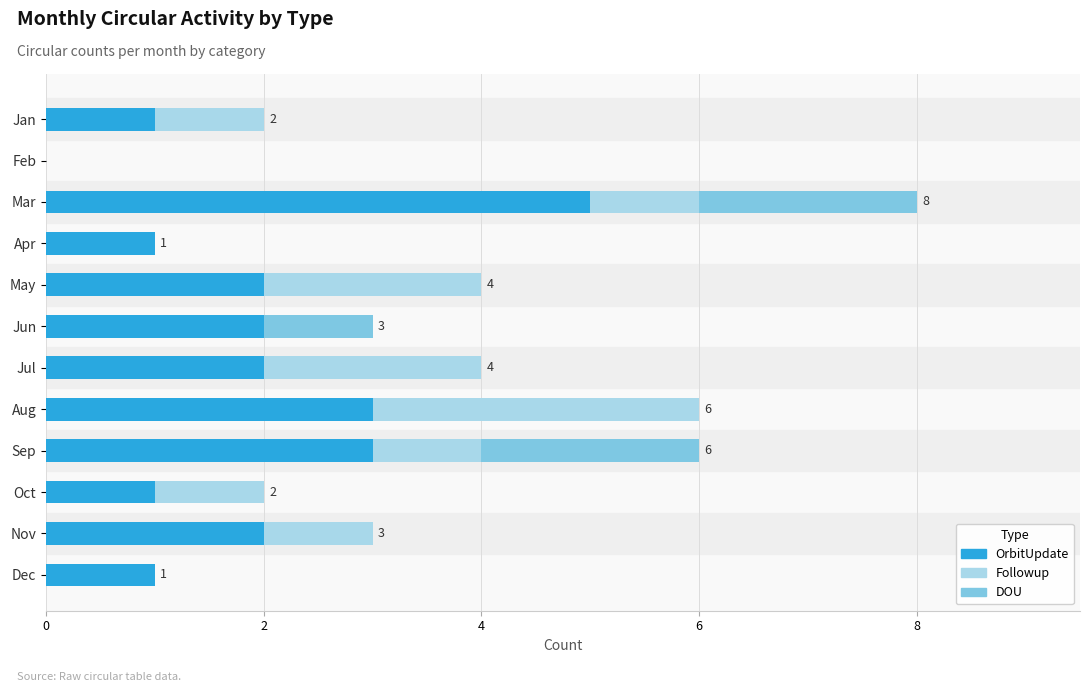

Count the number of data series in this chart.

3